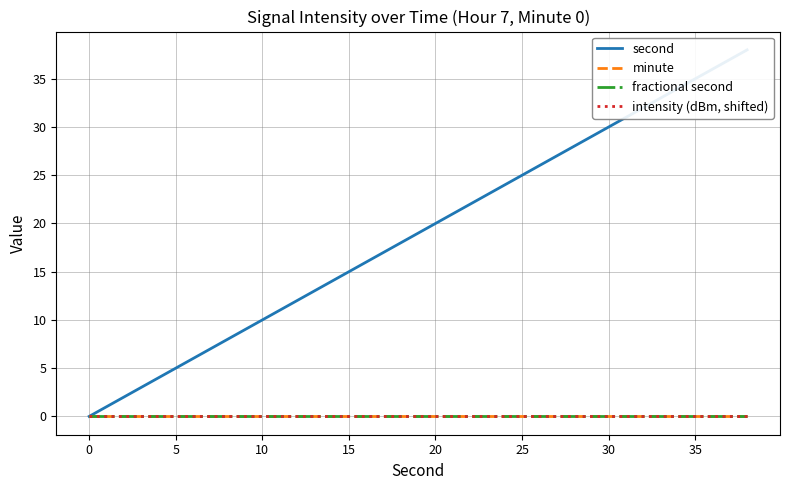

List the series in order of their peak value, highest first.

second, minute, fractional second, intensity (dBm, shifted)